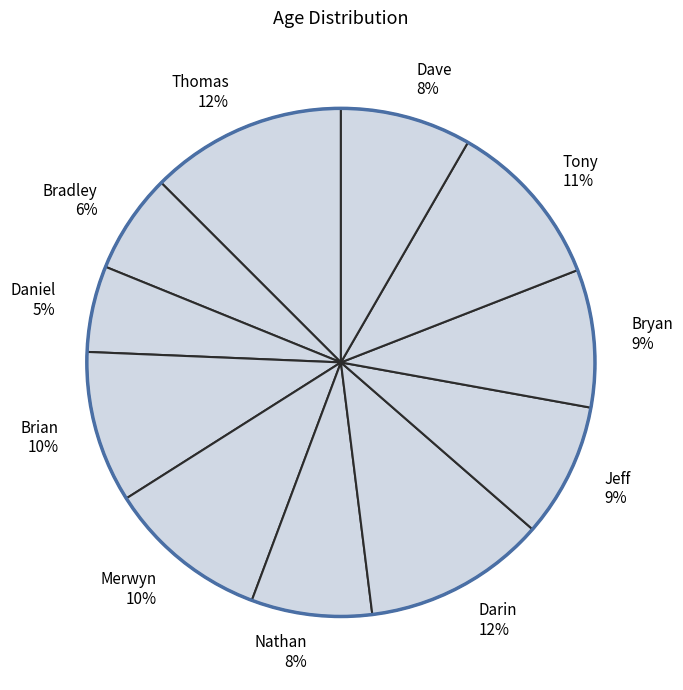

Is there a majority slice in this chart?

No